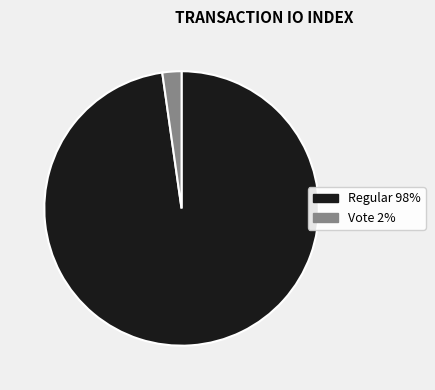

Which category has the biggest portion of the pie?

Regular 98%